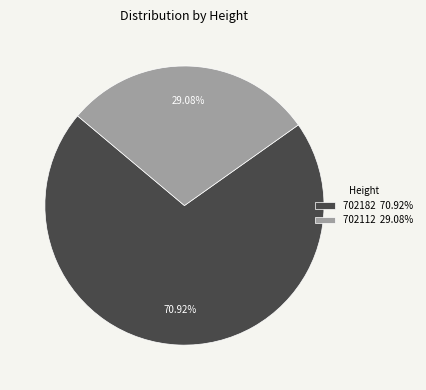

Rank the categories by value from highest to lowest.

702182, 702112